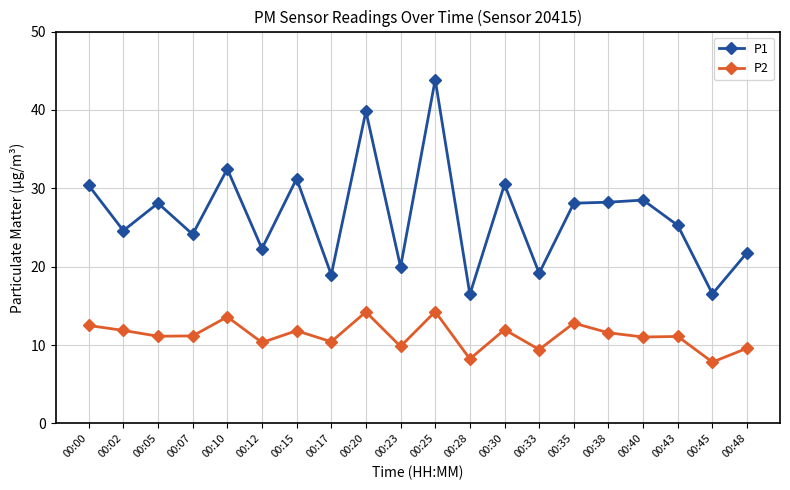

What is the total value across all series at 00:33?

28.6